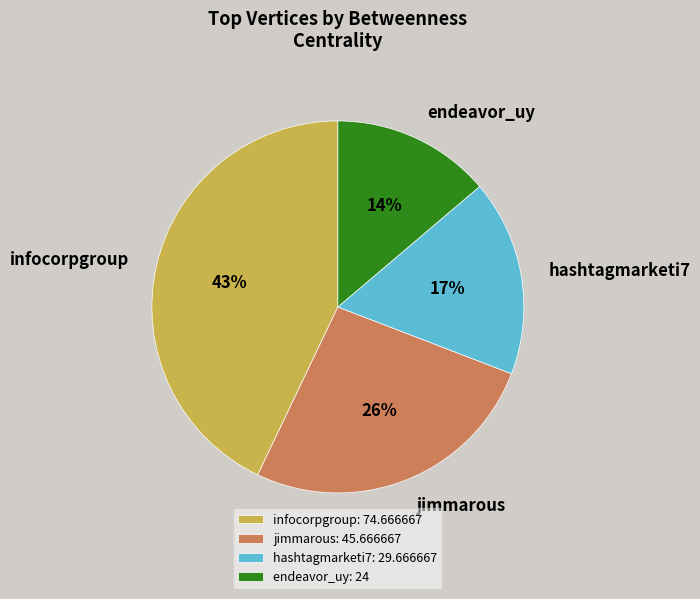

Rank the categories by value from highest to lowest.

infocorpgroup, jimmarous, hashtagmarketi7, endeavor_uy